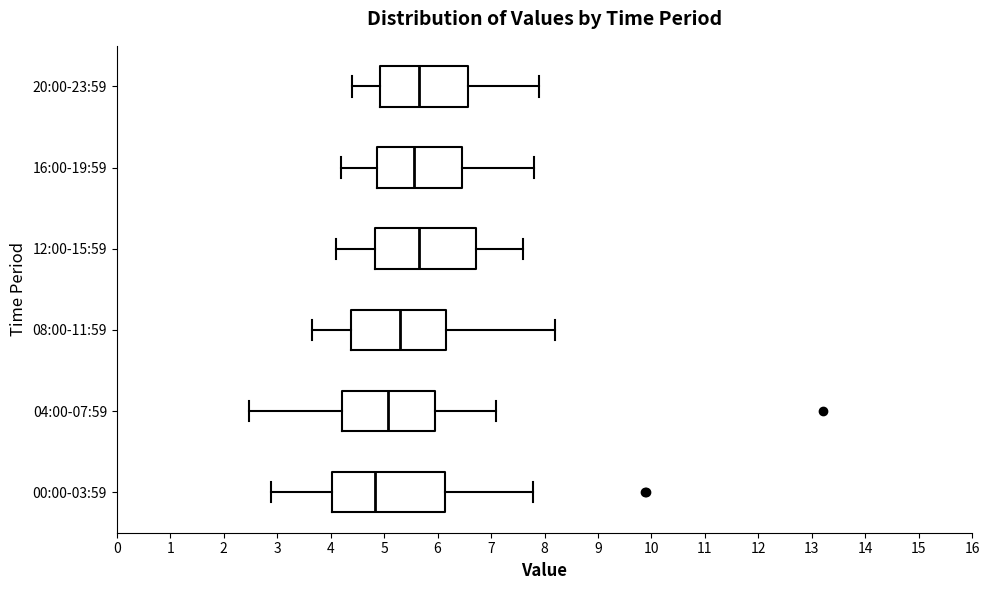

Comparing the boxes themselves (not the whiskers), which one is the widest?

00:00-03:59